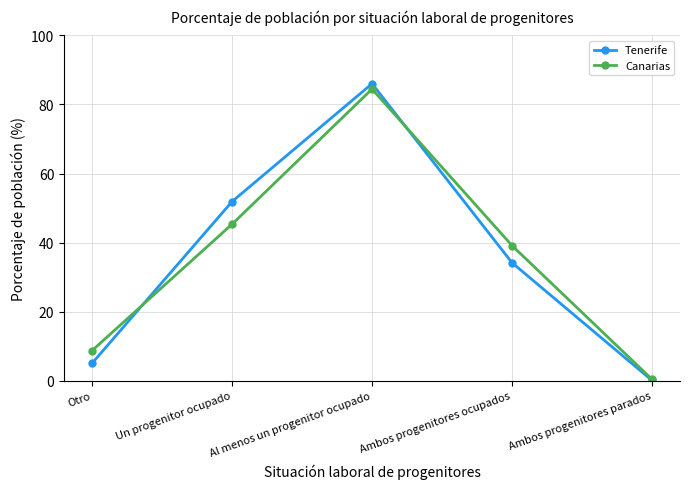

True or false: Tenerife and Canarias intersect in this chart.

True